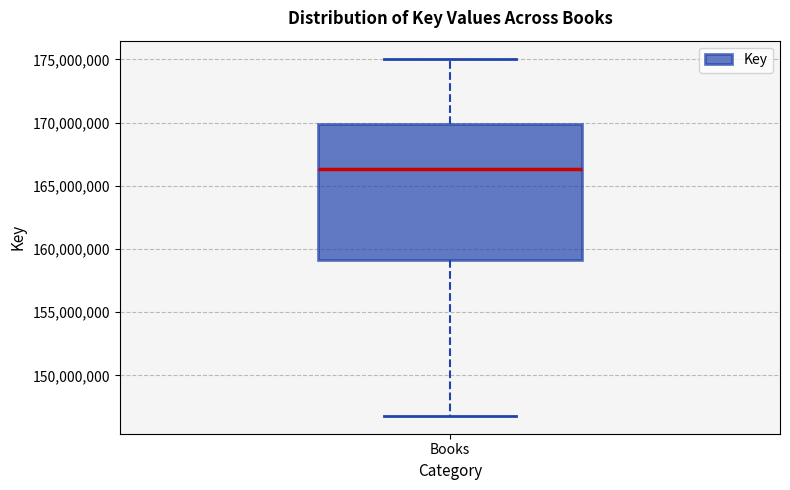

Where does the upper whisker of the box for Books end on the y-axis? The values are not printed on the chart, so give them approximately, as read against the axis.

175000000